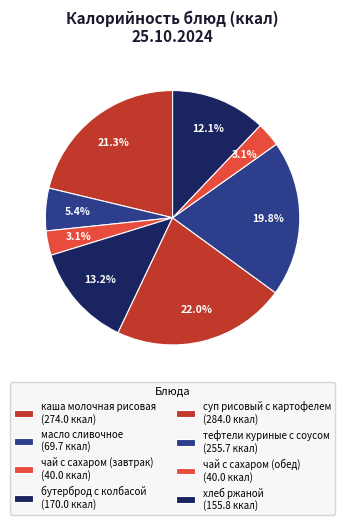

Which slice is the smallest?

чай с сахаром (завтрак)